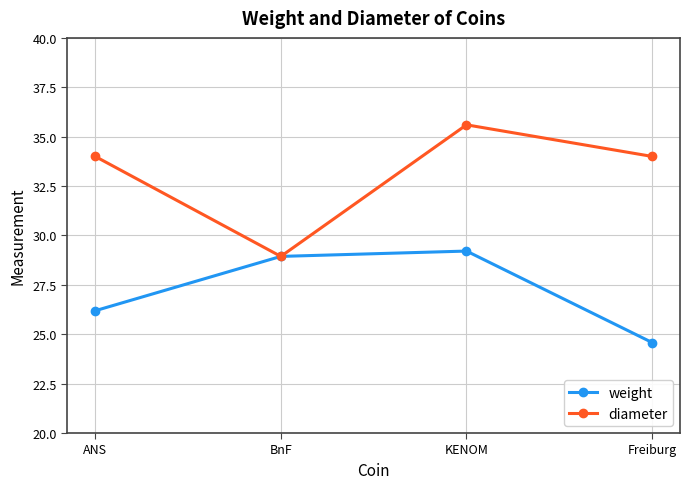

What is the total value across all series at BnF?

57.9